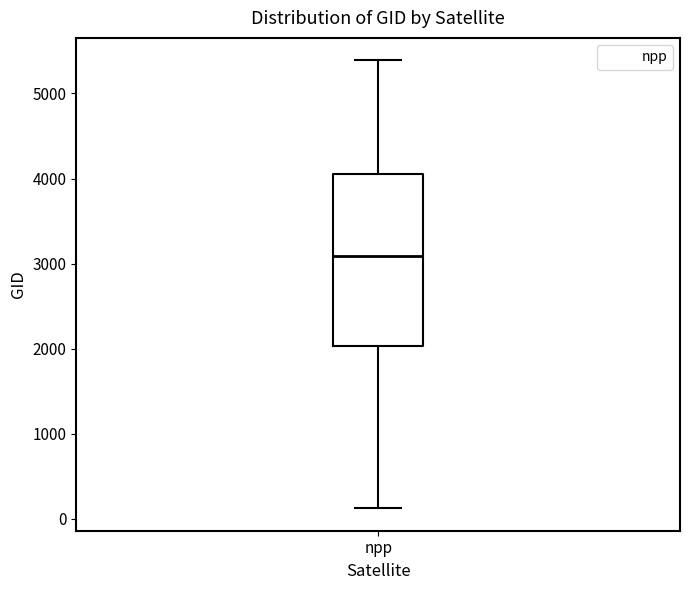

Where does the upper whisker of the box for npp end on the y-axis? The values are not printed on the chart, so give them approximately, as read against the axis.

5400